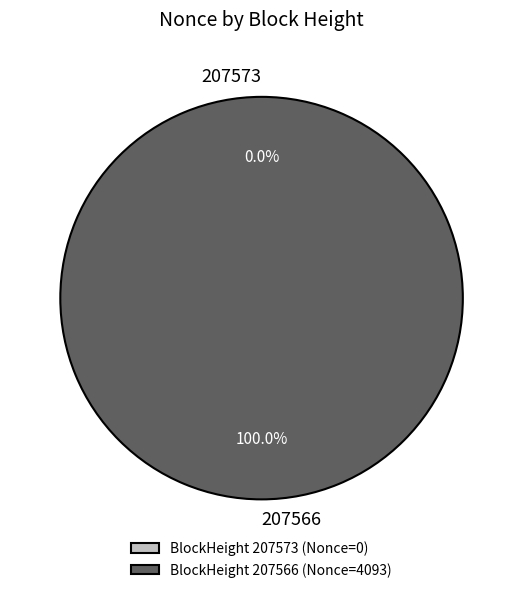

What is the change in value from 207573 to 207566?

+4093